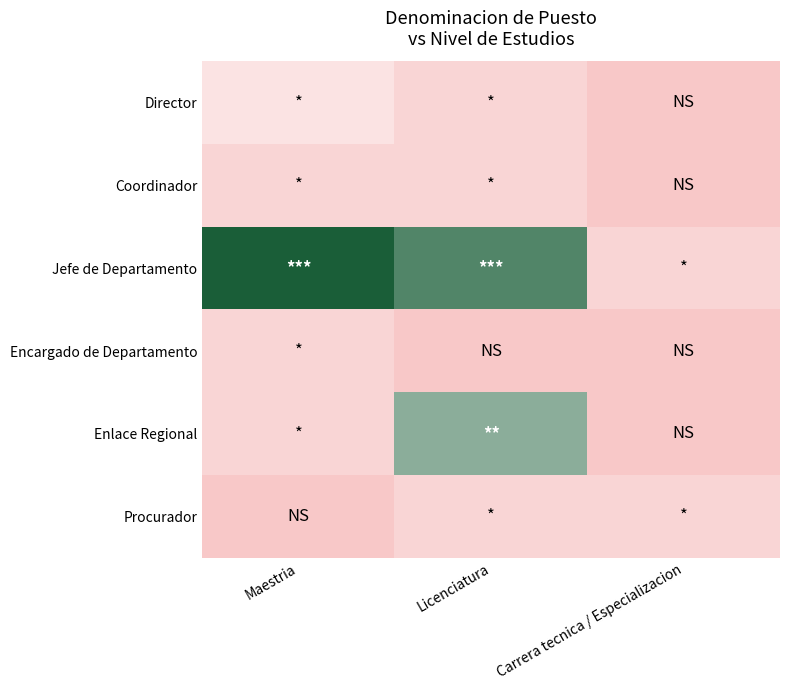

Which series has the largest total across all categories?

Jefe de Departamento